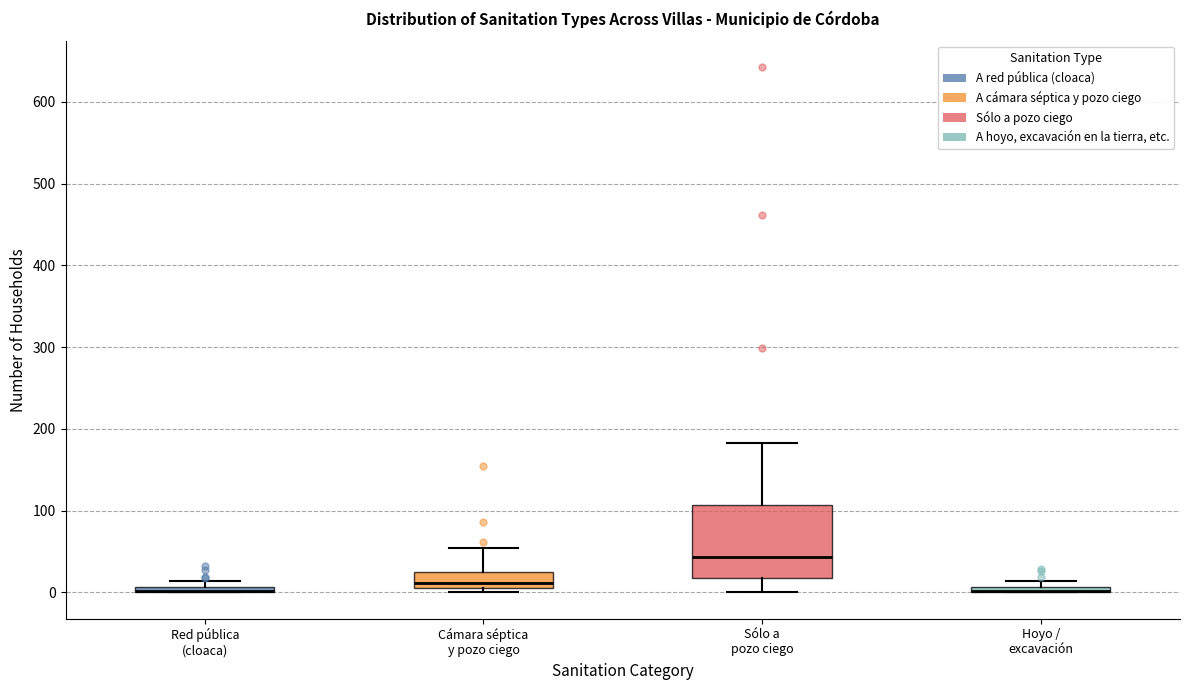

Where is the upper edge of the box for Hoyo / excavación on the y-axis? The values are not printed on the chart, so give them approximately, as read against the axis.

10